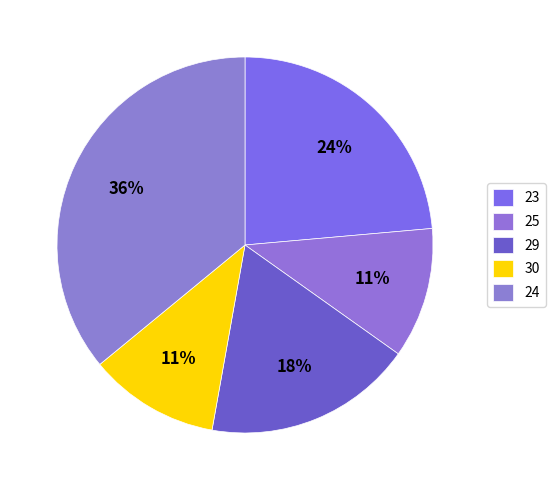

How many slices are in this pie chart?

5